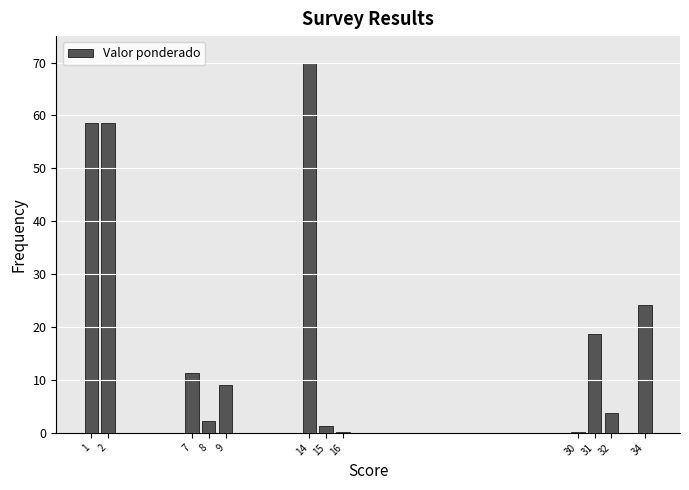

Reading right to left, transcribe all the data shown in this chart.

34=24.1	32=3.8	31=18.8	30=0.2	16=0.2	15=1.2	14=70.0	9=9.1	8=2.3	7=11.4	2=58.6	1=58.6